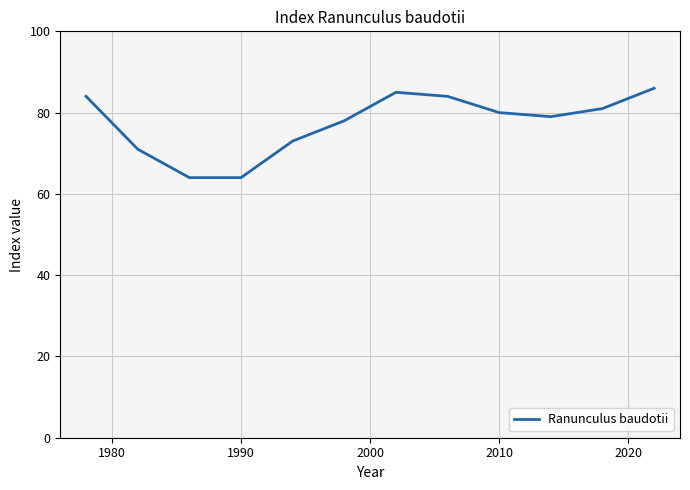

What is the minimum value shown in the chart?

64